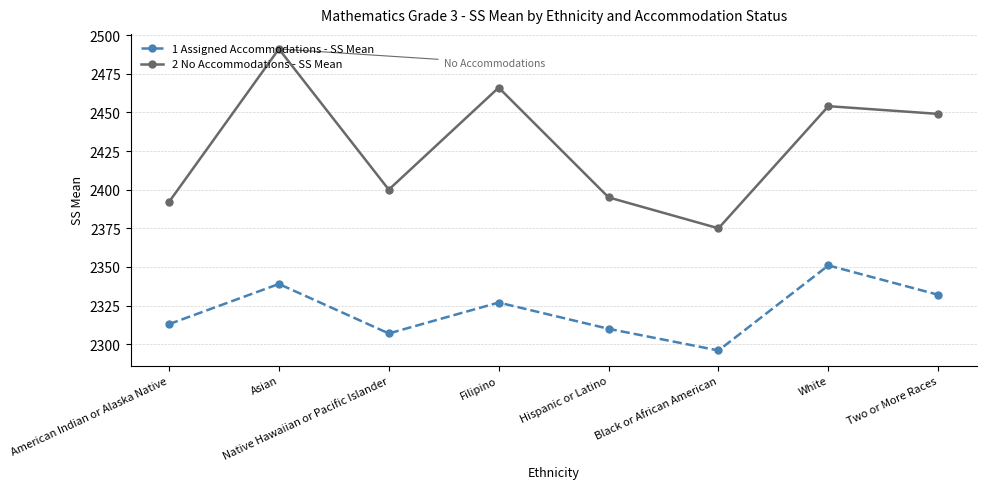

At which category does the chart reach its minimum across all series?

Black or African American